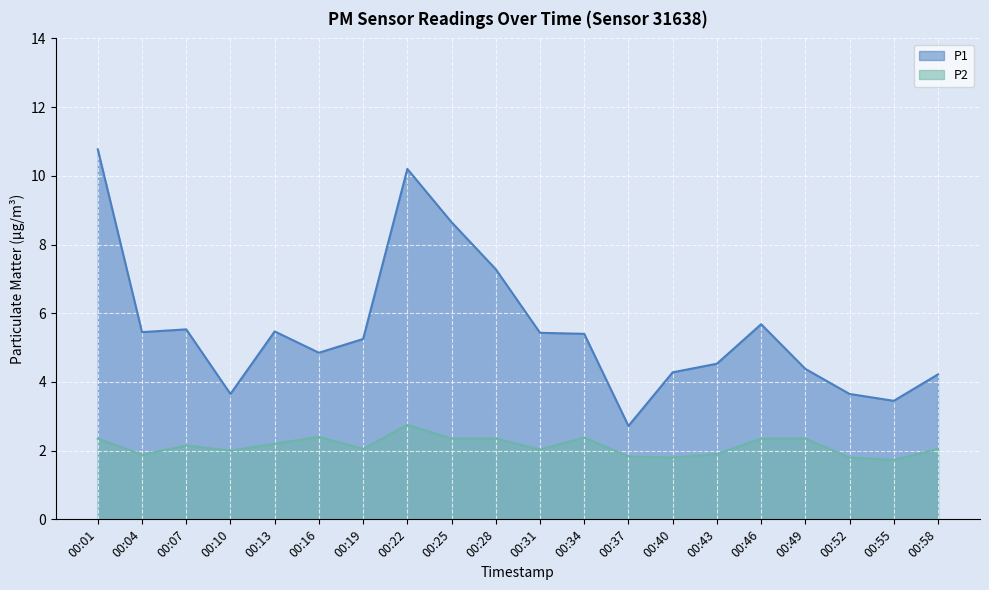

True or false: P1 and P2 cross at least once.

False